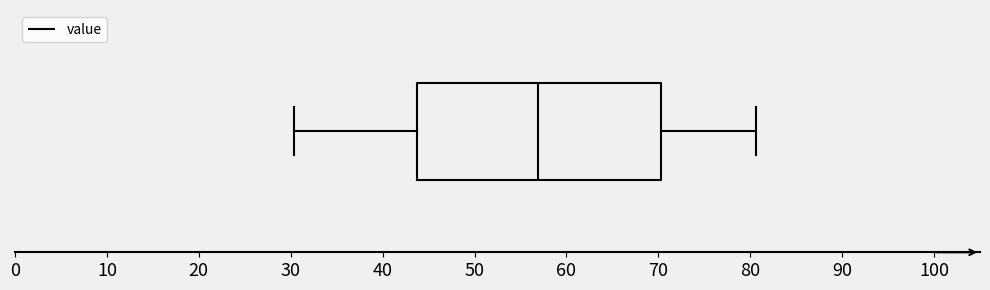

Transcribe this box plot: give where the median line is, the range the box spans, and where the two whiskers end, as read against the x-axis. The values are not printed on the chart, so give them approximately, as read against the axis.

median 57, box 44 to 70, whiskers 30 to 81